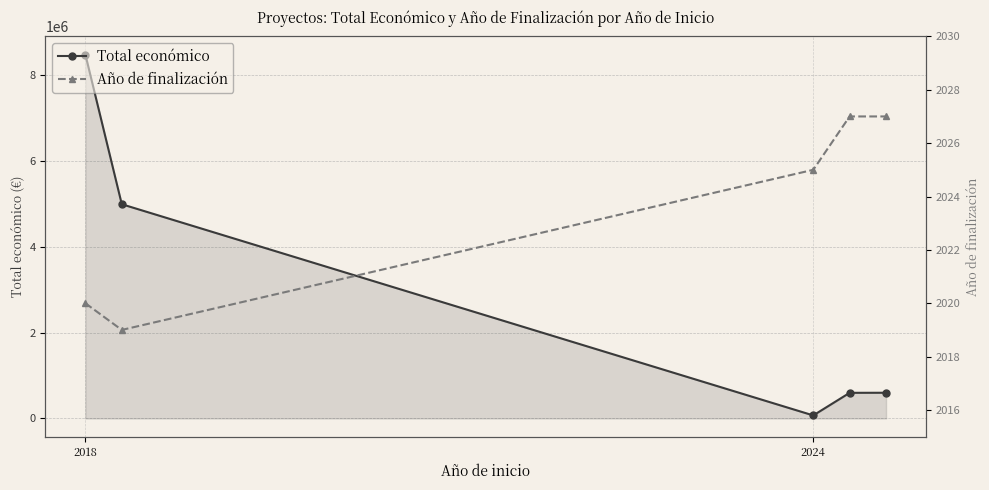

Between 2024 and 2, which is larger?

2024